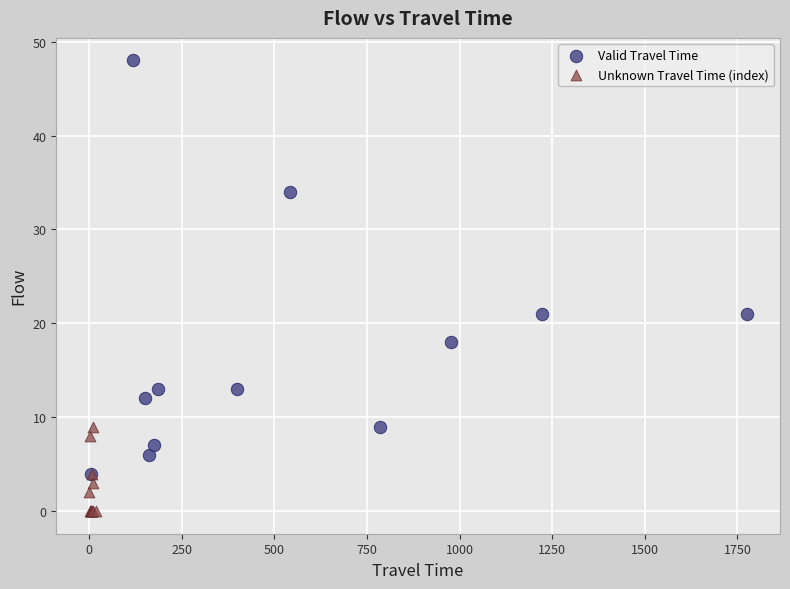

Which series has the largest Y range (max minus min)?

Valid Travel Time